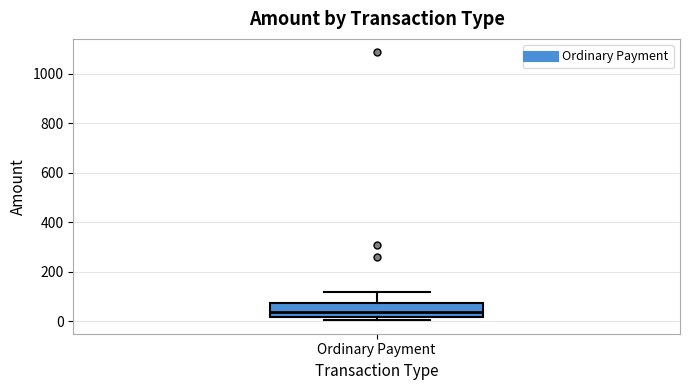

Transcribe this box plot: give where the median line is, the range the box spans, and where the two whiskers end, as read against the y-axis. The values are not printed on the chart, so give them approximately, as read against the axis.

median 40, box 20 to 80, whiskers 0 to 120